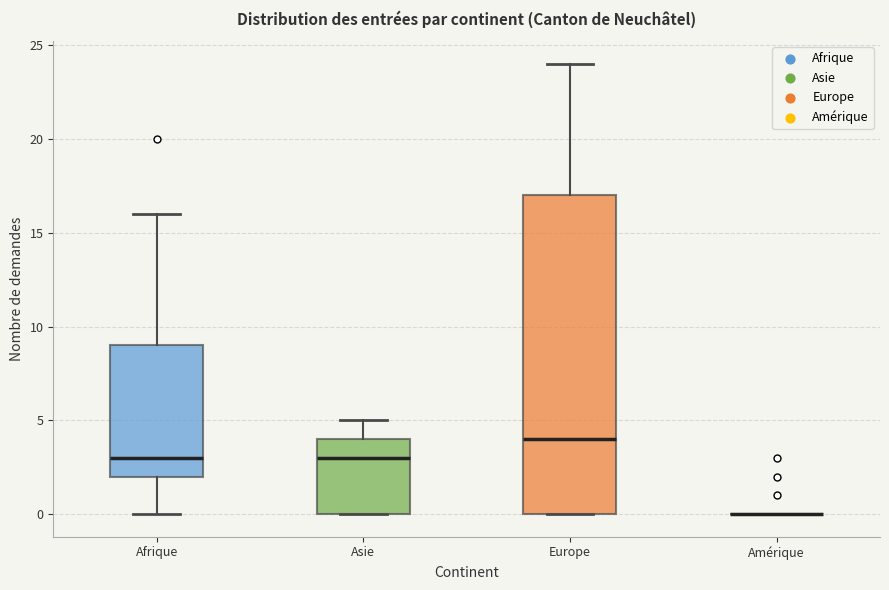

Reading left to right, transcribe this box plot: for each box, give where its median line is, the range the box spans, and where its two whiskers end, as read against the y-axis. The values are not printed on the chart, so give them approximately, as read against the axis.

Afrique: median 3, box 2 to 9, whiskers 0 to 16
Asie: median 3, box 0 to 4, whiskers 0 to 5
Europe: median 4, box 0 to 17, whiskers 0 to 24
Amérique: box collapsed to a line at 0, whiskers 0 to 0